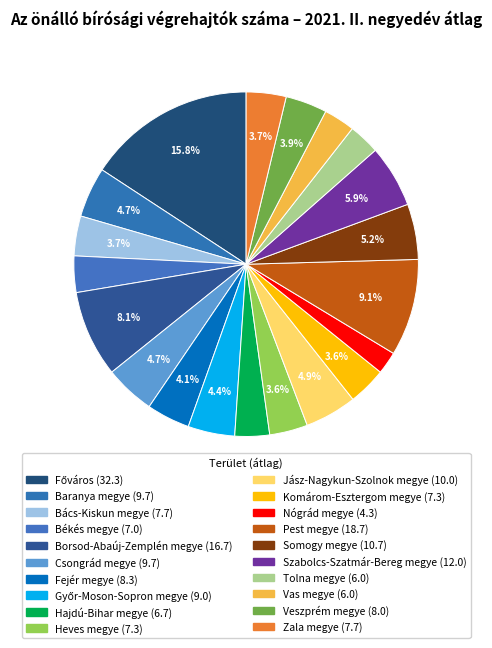

How many slices are in this pie chart?

20